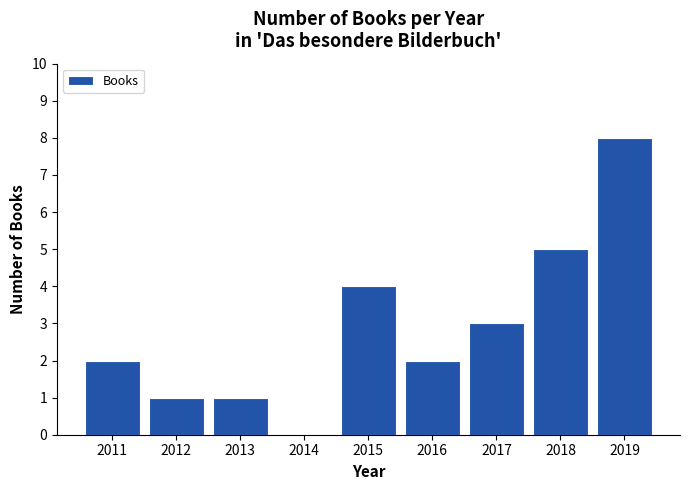

Reading right to left, transcribe all the data shown in this chart.

2019=8	2018=5	2017=3	2016=2	2015=4	2014=0	2013=1	2012=1	2011=2